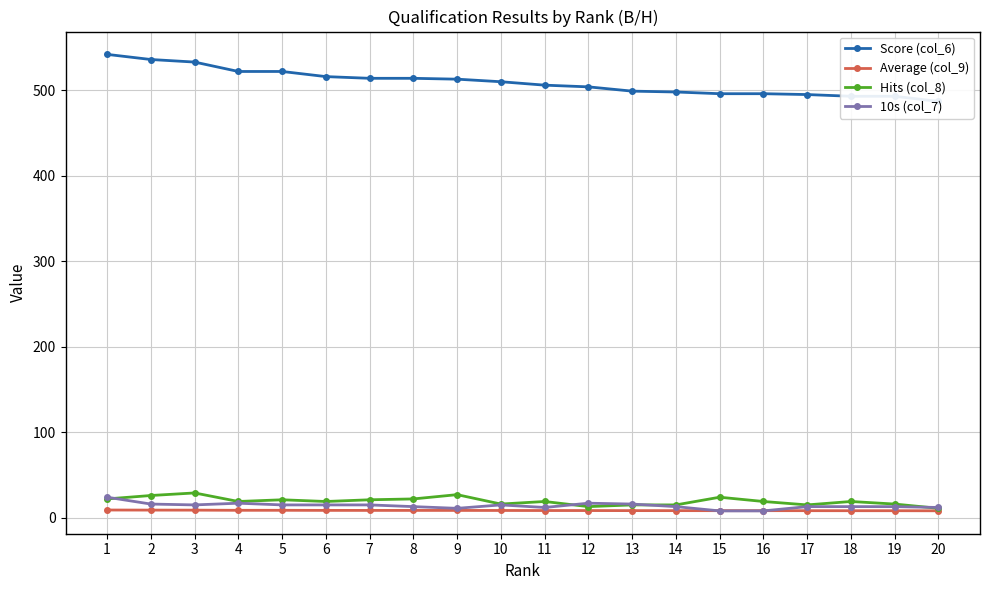

What is the minimum value shown in the chart?

8.0